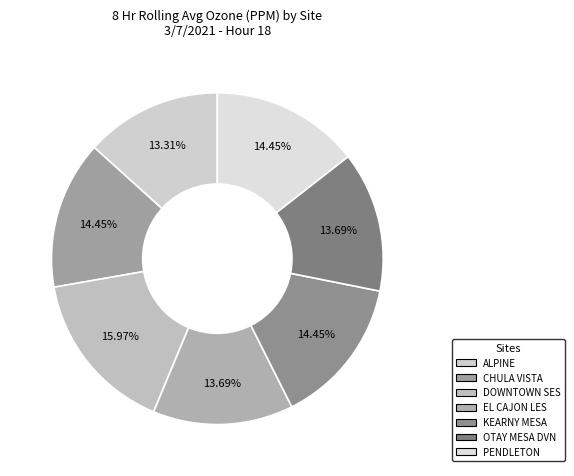

Which has a higher value, OTAY MESA DVN or KEARNY MESA?

KEARNY MESA